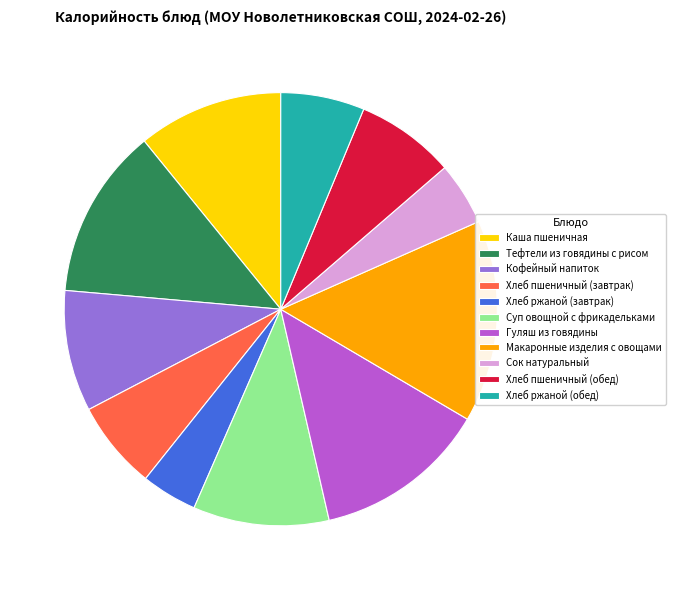

Do Хлеб ржаной (завтрак) and Гуляш из говядины together represent more than half of the pie?

No